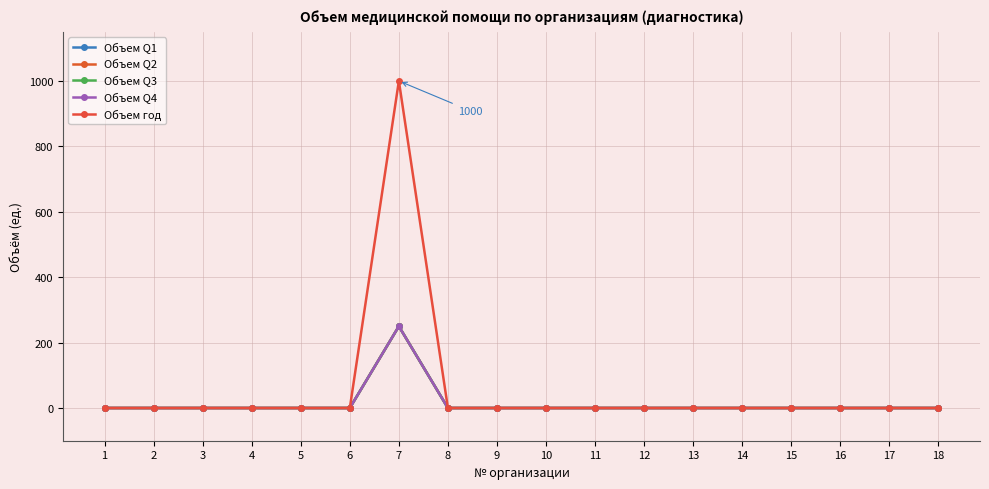

Is this an area chart (filled region under the line)?

No